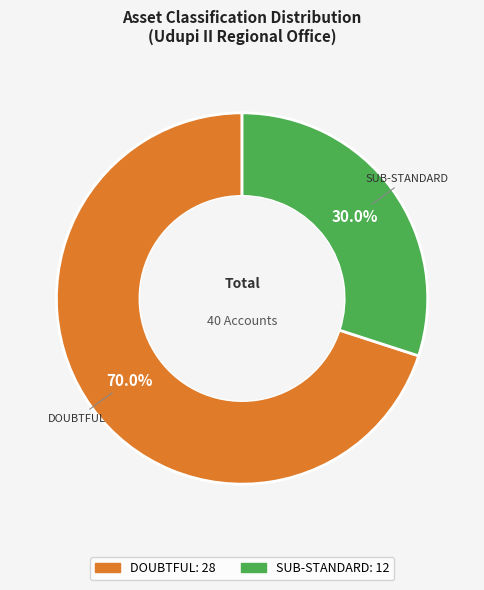

To the nearest percent, what is the average slice percentage?

50%